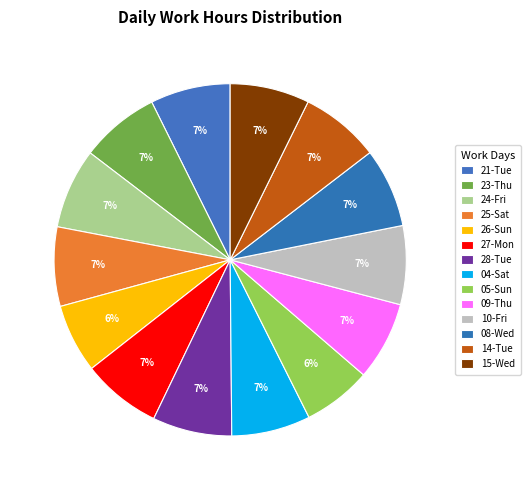

What is the largest slice in the pie chart?

24-Fri